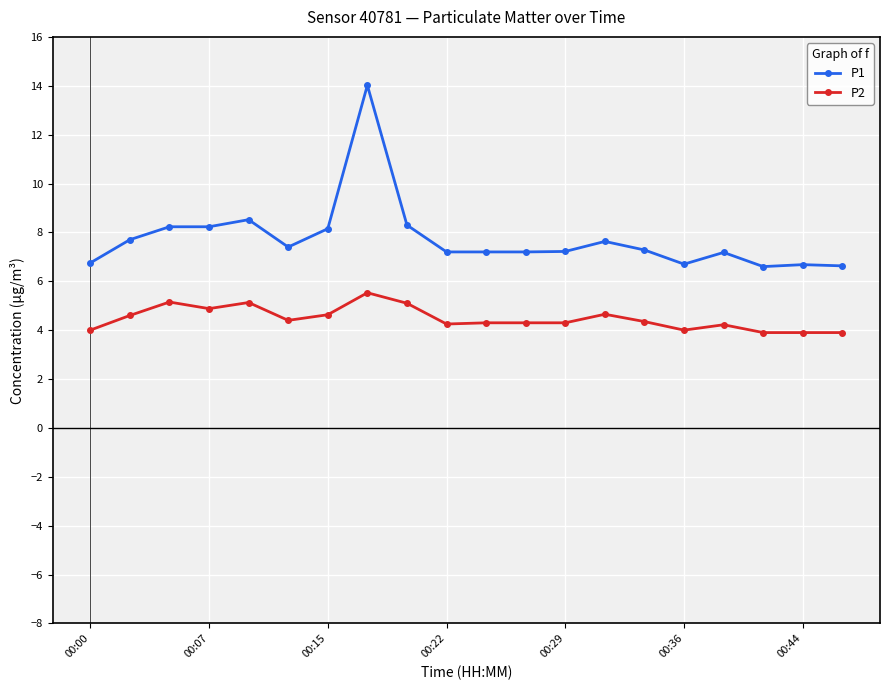

What are all the series names shown in the legend?

P1, P2